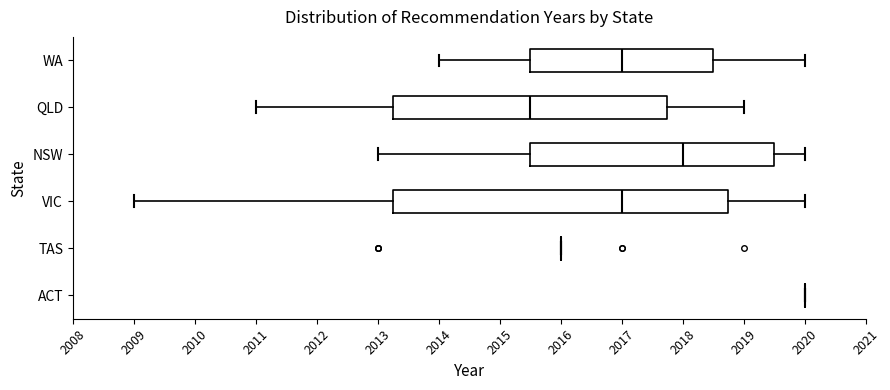

Reading bottom to top, read every box against the x-axis: the position of its median line, the range the box covers, and the ends of its whiskers. The values are not printed on the chart, so give them approximately, as read against the axis.

ACT: box collapsed to a line at 2020.0, whiskers 2020.0 to 2020.0
TAS: box collapsed to a line at 2016.0, whiskers 2016.0 to 2016.0
VIC: median 2017.0, box 2013.3 to 2018.8, whiskers 2009.0 to 2020.0
NSW: median 2018.0, box 2015.5 to 2019.5, whiskers 2013.0 to 2020.0
QLD: median 2015.5, box 2013.3 to 2017.8, whiskers 2011.0 to 2019.0
WA: median 2017.0, box 2015.5 to 2018.5, whiskers 2014.0 to 2020.0